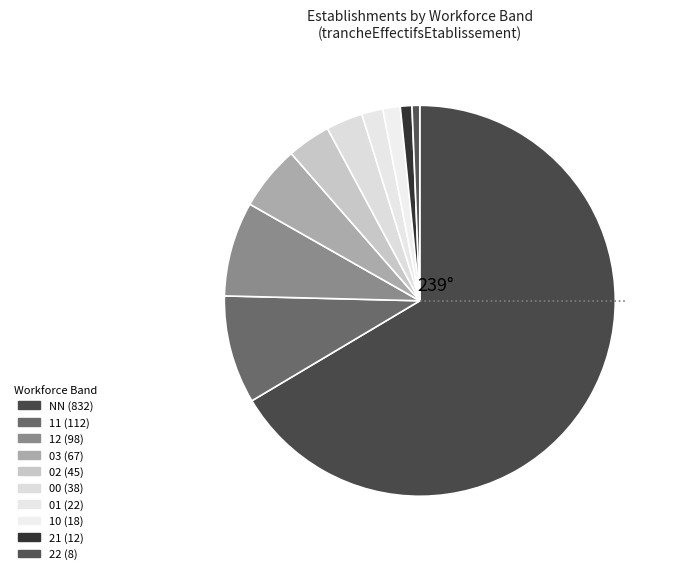

The 00 slice represents 3% of the pie. True or false?

True